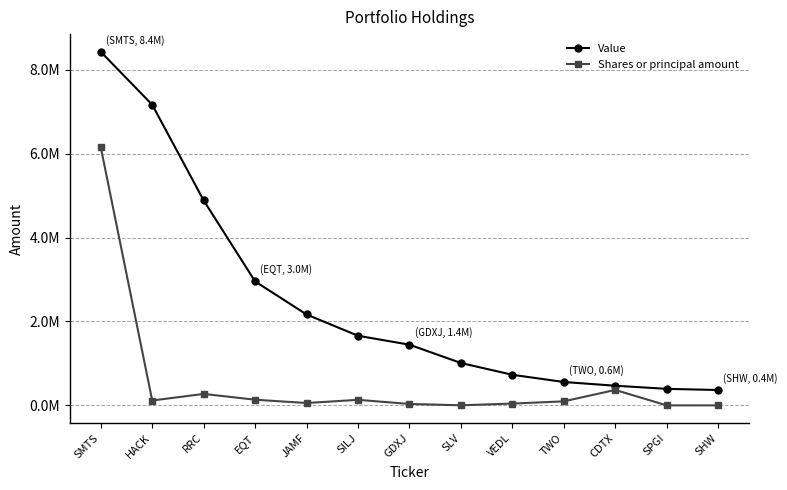

At which category is the sum across all series the highest?

SMTS